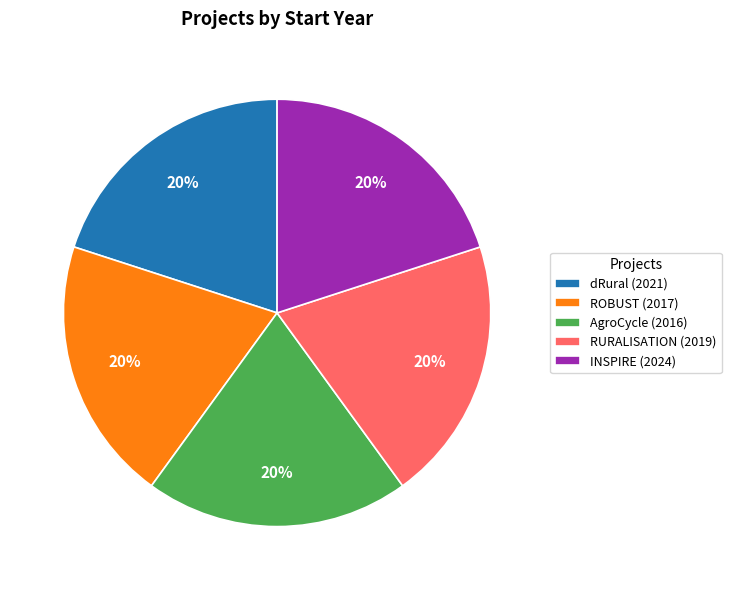

To the nearest percent, what percentage of the pie is AgroCycle (2016)?

20%